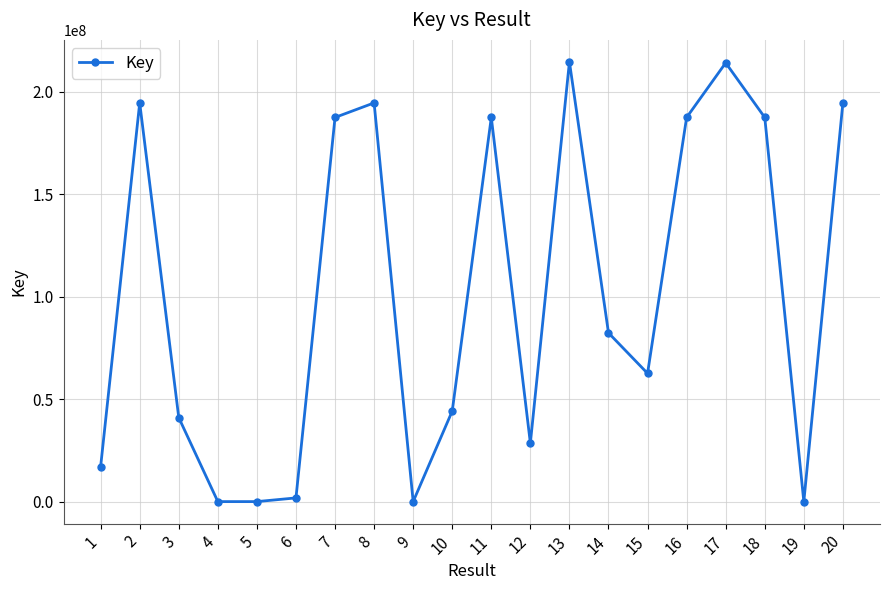

True or false: there are more than 0 points higher than both neighbors.

True